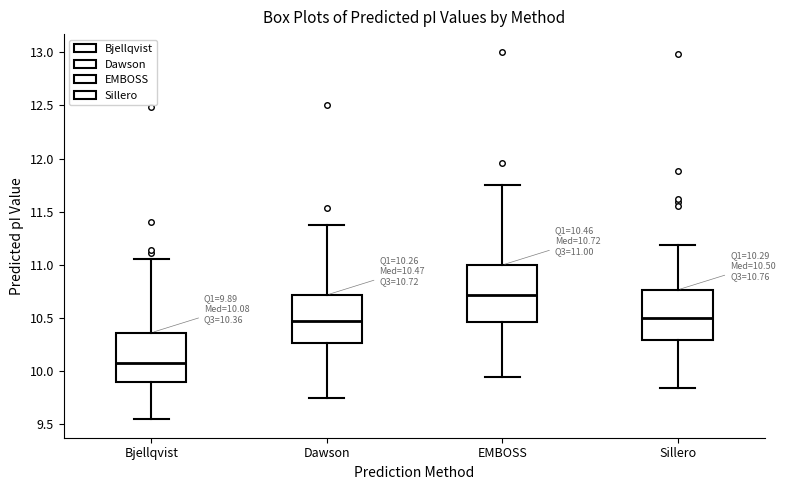

Which box is the tallest, from its lower edge to its upper edge?

EMBOSS